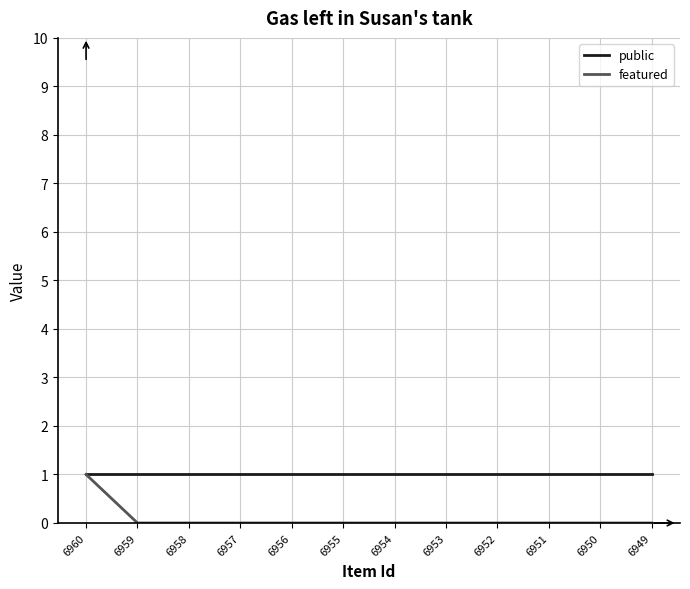

Reading left to right, transcribe all the data shown in this chart.

public: 1	1	1	1	1	1	1	1	1	1	1	1
featured: 1	0	0	0	0	0	0	0	0	0	0	0